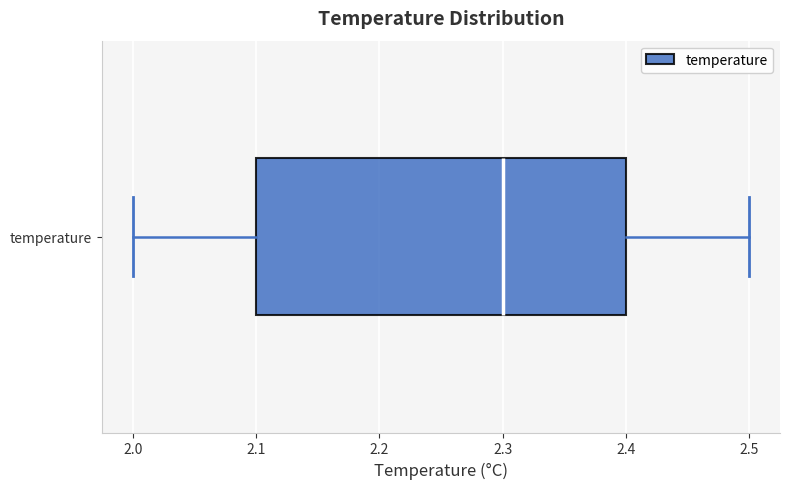

Where is the left edge of the box for temperature on the x-axis? The values are not printed on the chart, so give them approximately, as read against the axis.

2.1